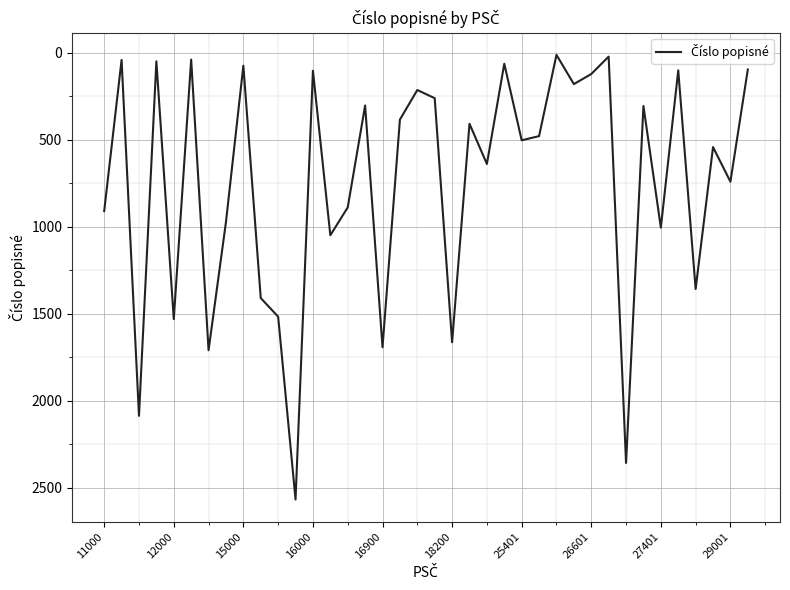

What is the difference between the maximum and minimum values?

2556